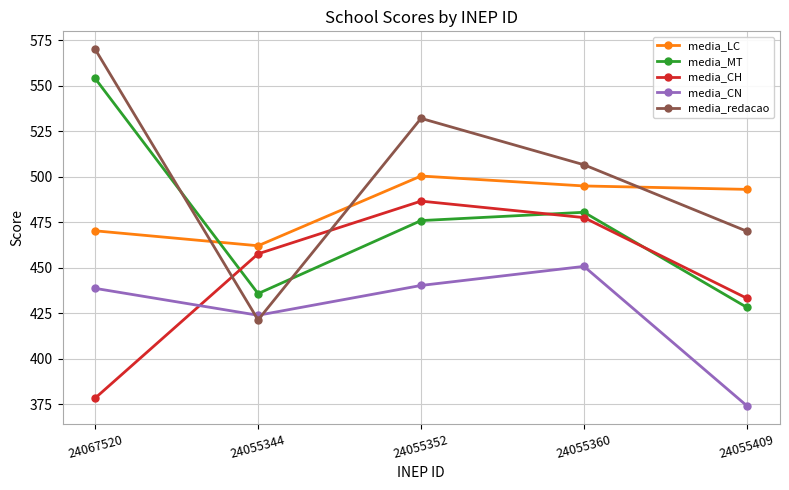

Where do media_redacao and media_CH first cross each other?

24067520 and 24055344